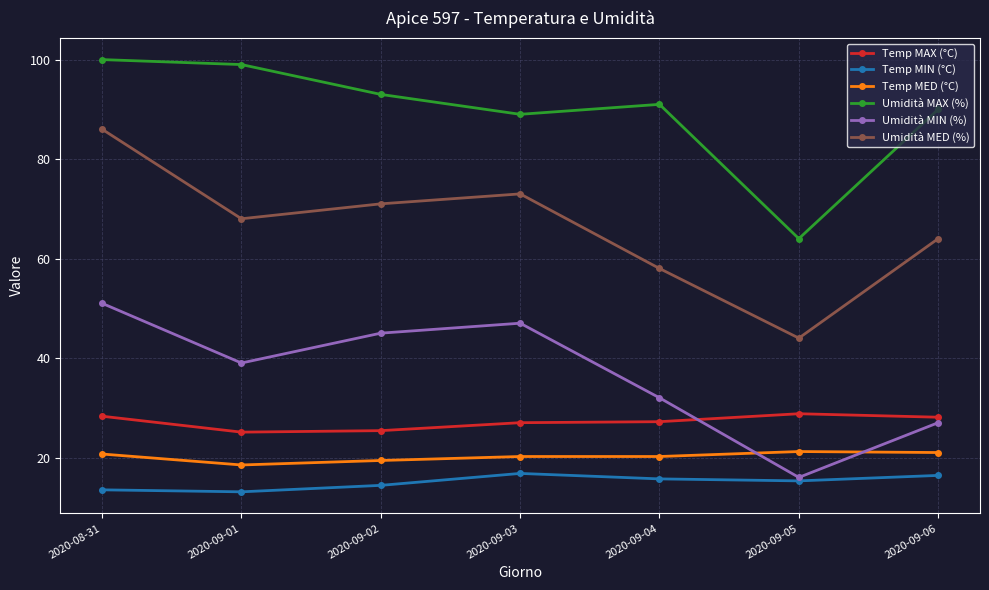

Which series has the largest range (max minus min)?

Umidità MED (%)